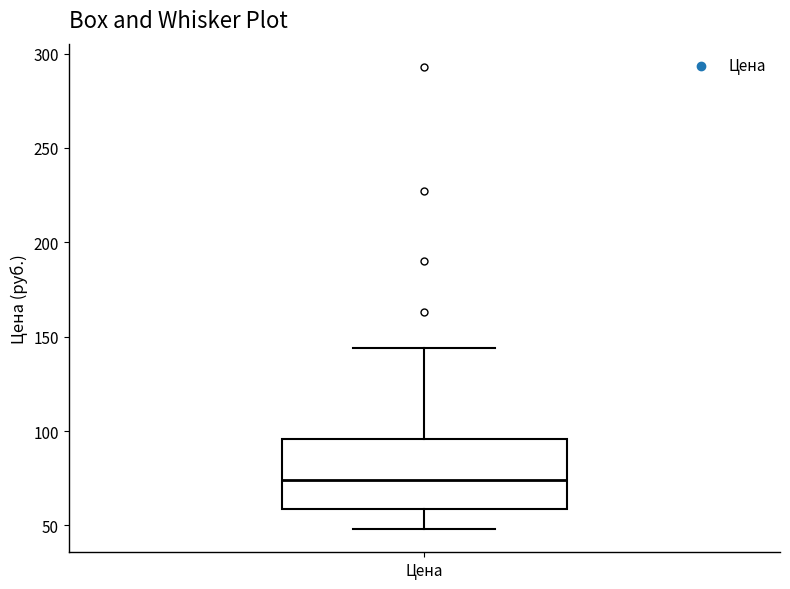

Where is the lower edge of the box for Цена on the y-axis? The values are not printed on the chart, so give them approximately, as read against the axis.

60